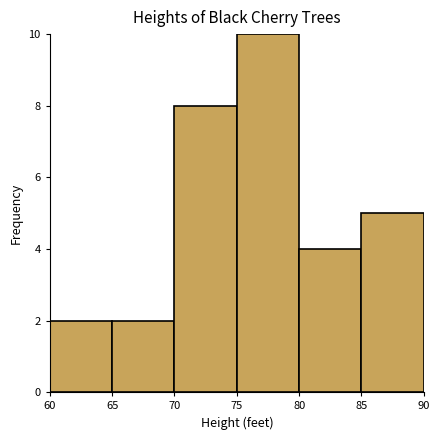

Reading left to right, transcribe this chart: for each bar, give the range it covers on the x-axis and its height. The values are not printed on the chart, so give them approximately, as read against the axis.

60 to 65: 2
65 to 70: 2
70 to 75: 8
75 to 80: 10
80 to 85: 4
85 to 90: 5